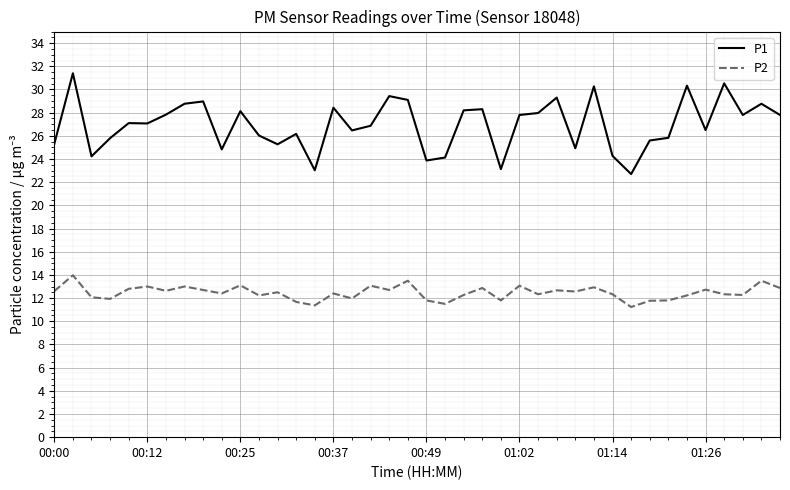

True or false: P2 and P1 cross at least once.

False